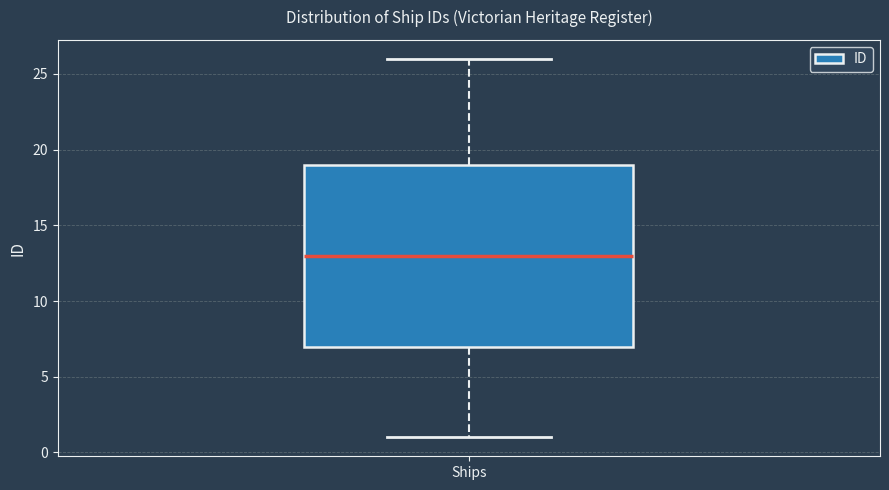

Read this box plot against the y-axis: the position of the median line, the range covered by the box, and the ends of both whiskers. The values are not printed on the chart, so give them approximately, as read against the axis.

median 13, box 7 to 19, whiskers 1 to 26